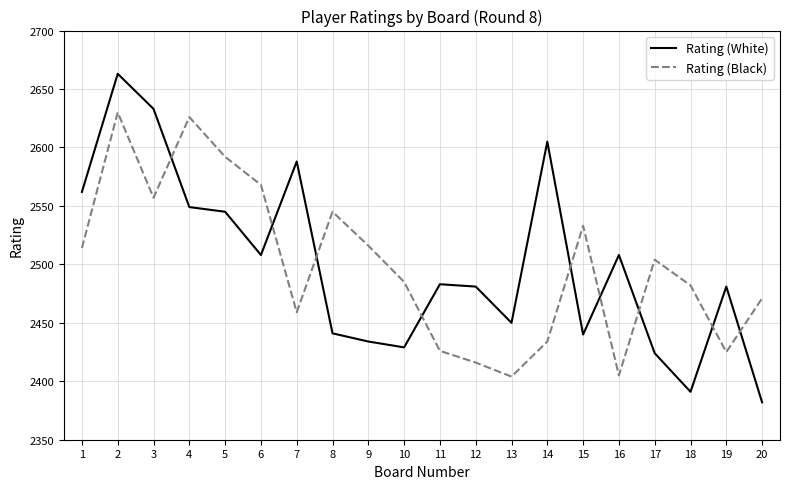

Which series changed the most between 7 and 10?

Rating (White)